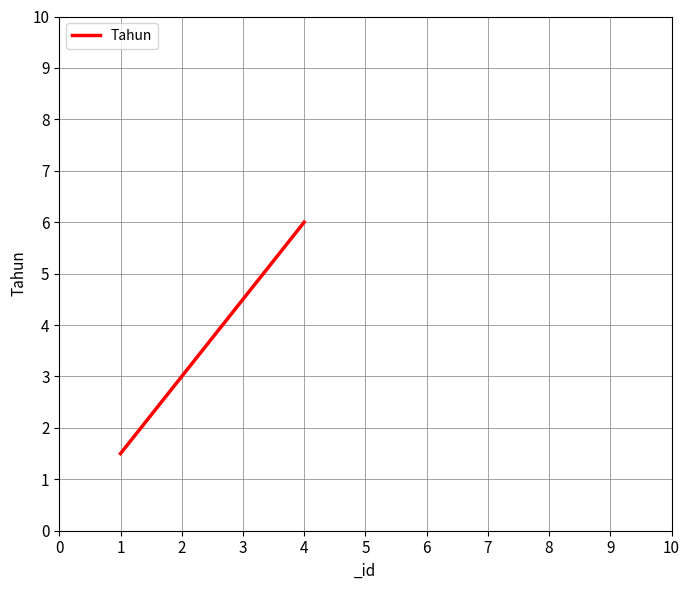

Rank the categories by value from highest to lowest.

4, 3, 2, 1